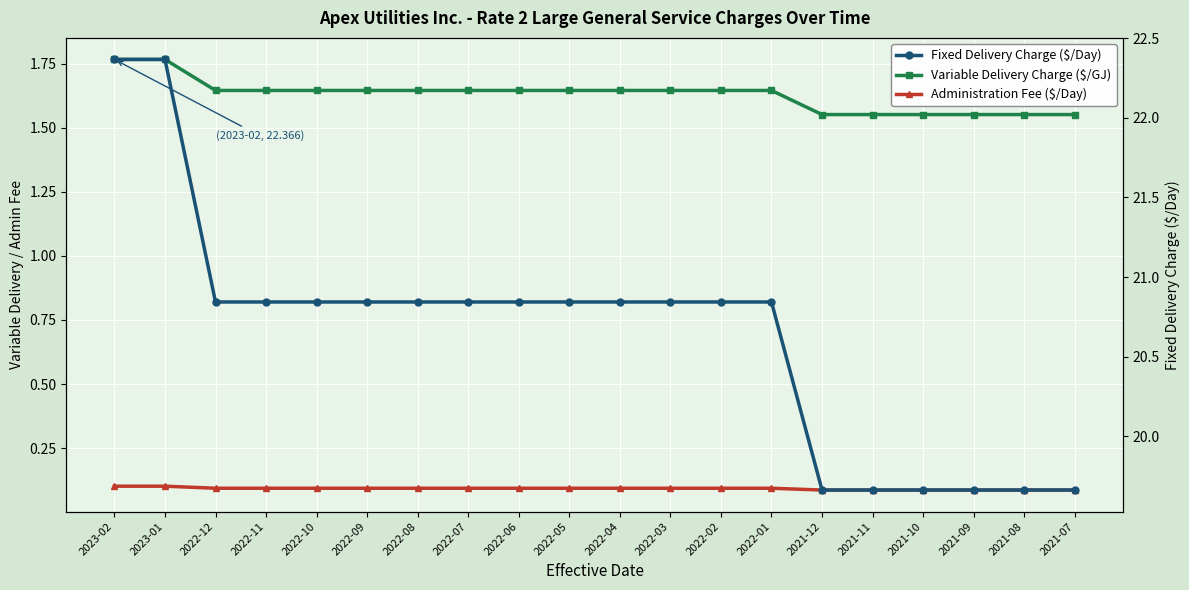

Is this an area chart (filled region under the line)?

No